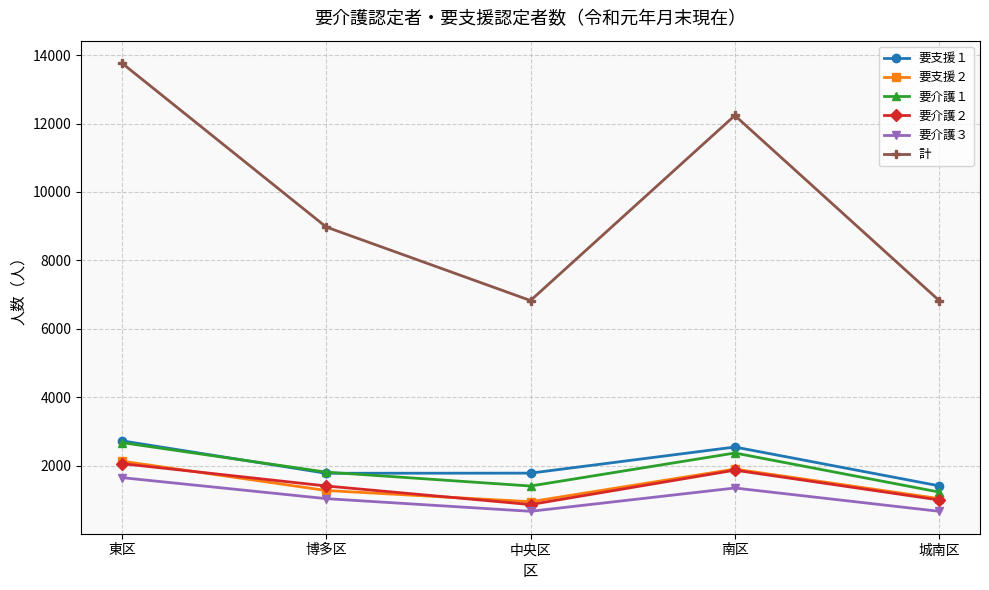

Is the value of 要支援２ at 東区 greater than the value of 要介護１ at 南区?

No